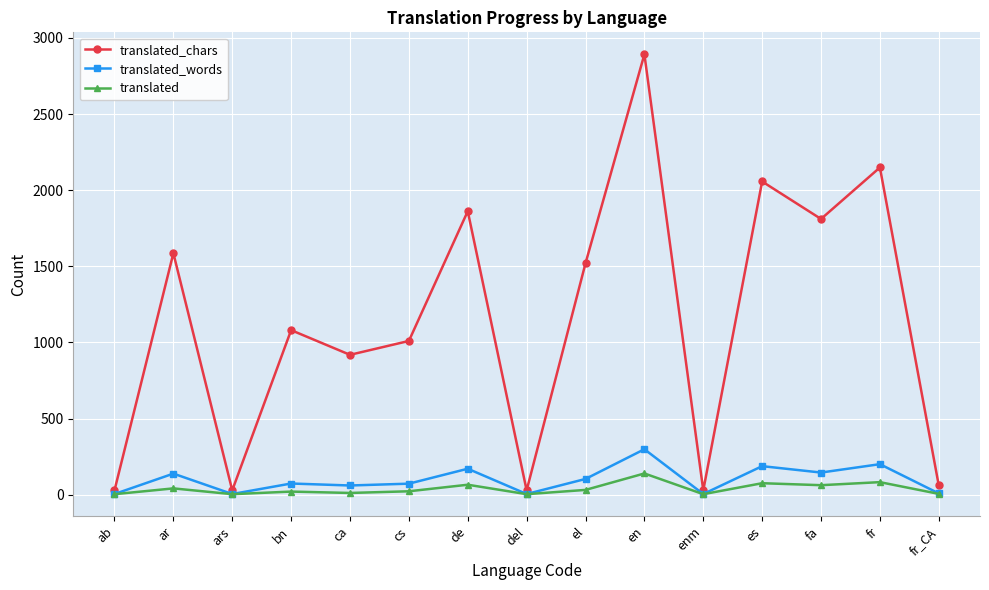

What is the label of the 1st point from the left?

ab